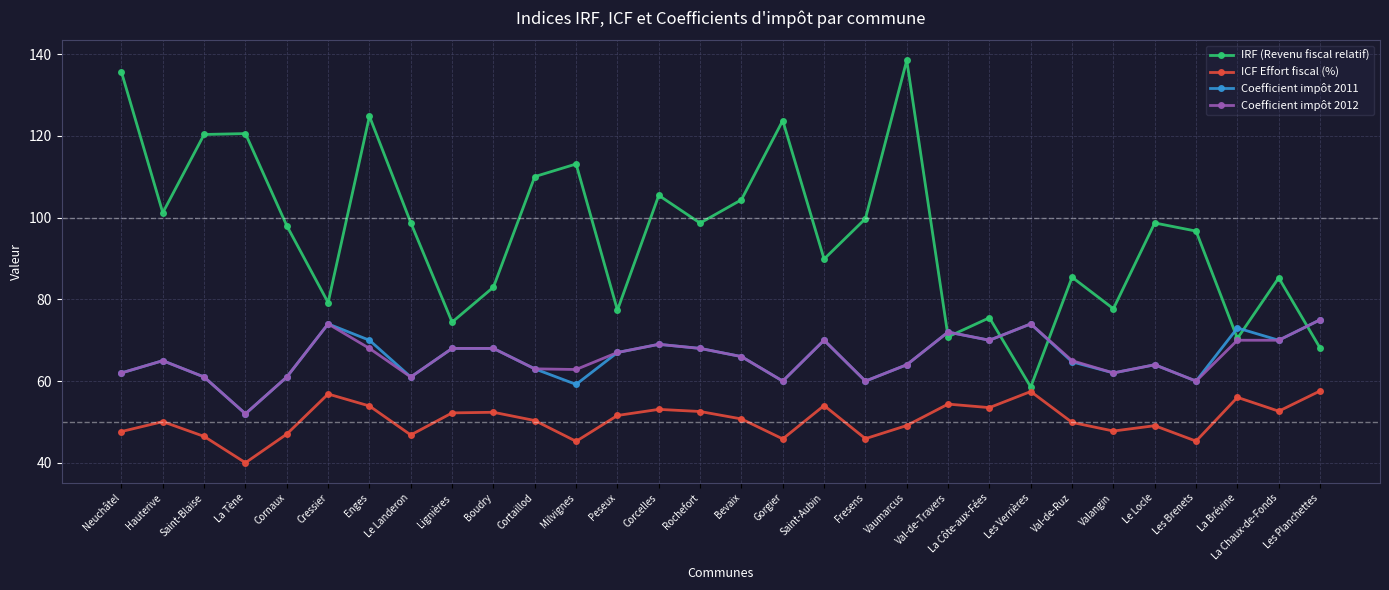

Count the number of categories in the chart.

30